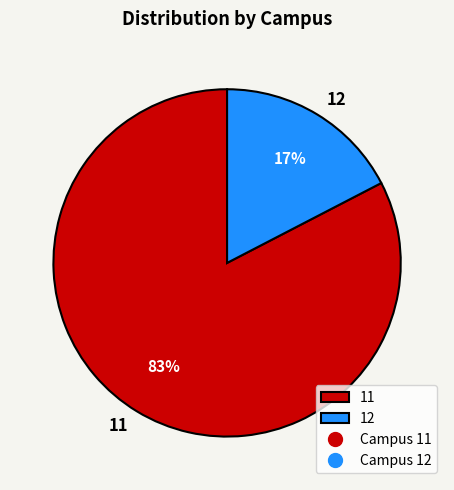

Combined, do 12 and 11 account for over 50%?

Yes